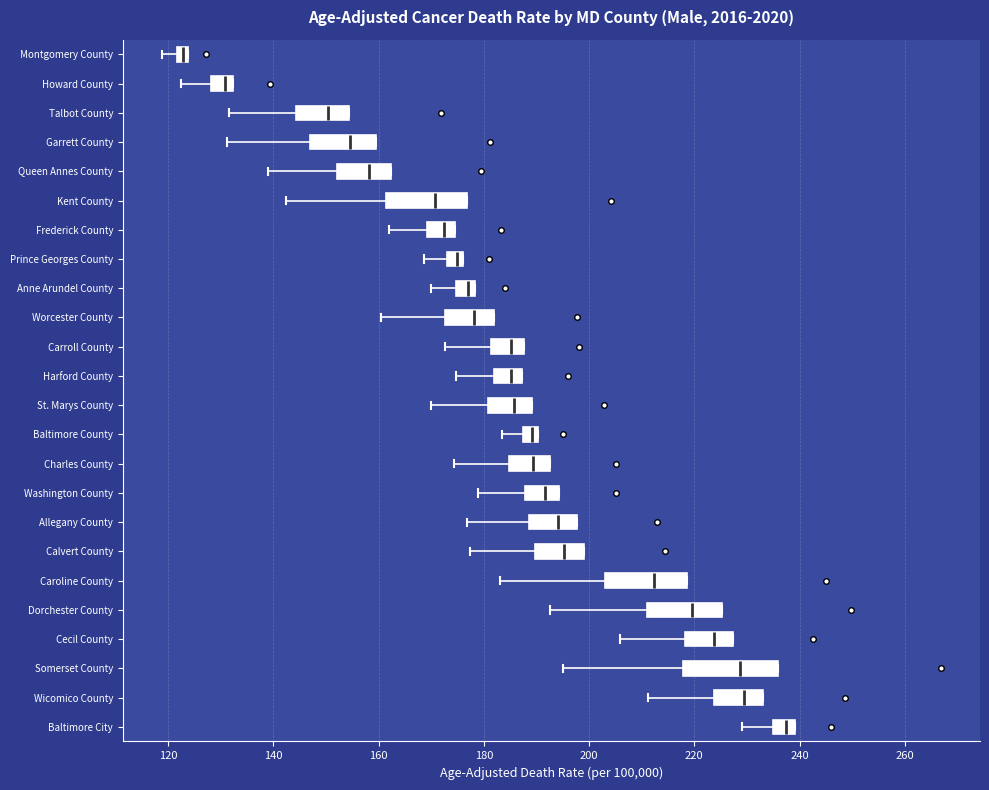

Where does the left whisker of the box for Calvert County end on the x-axis? The values are not printed on the chart, so give them approximately, as read against the axis.

178